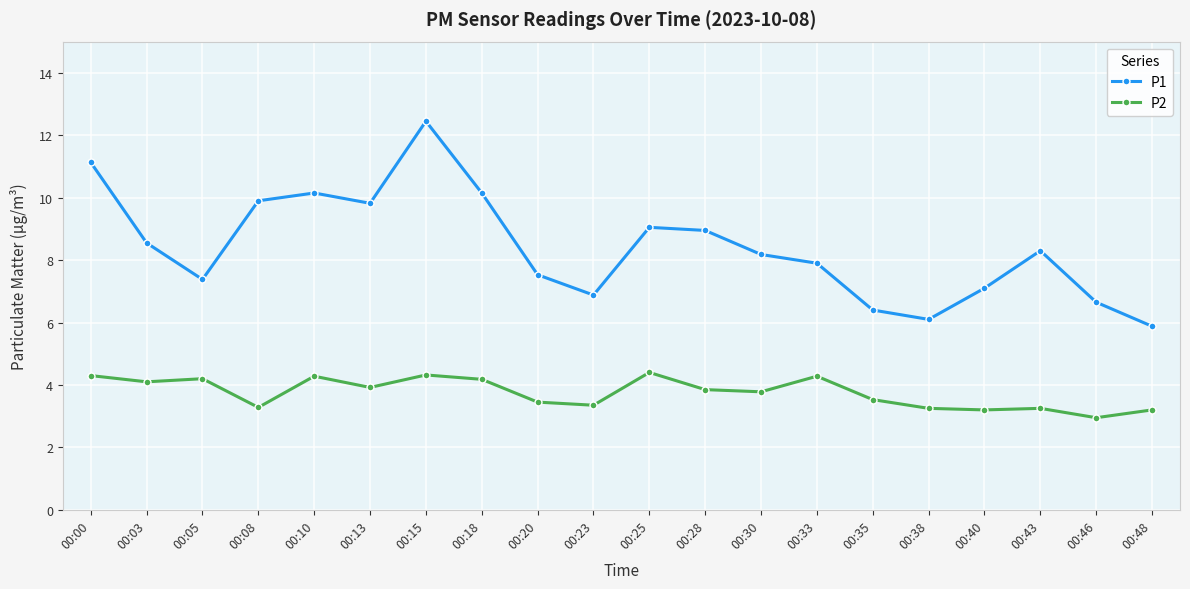

What are all the series names shown in the legend?

P1, P2